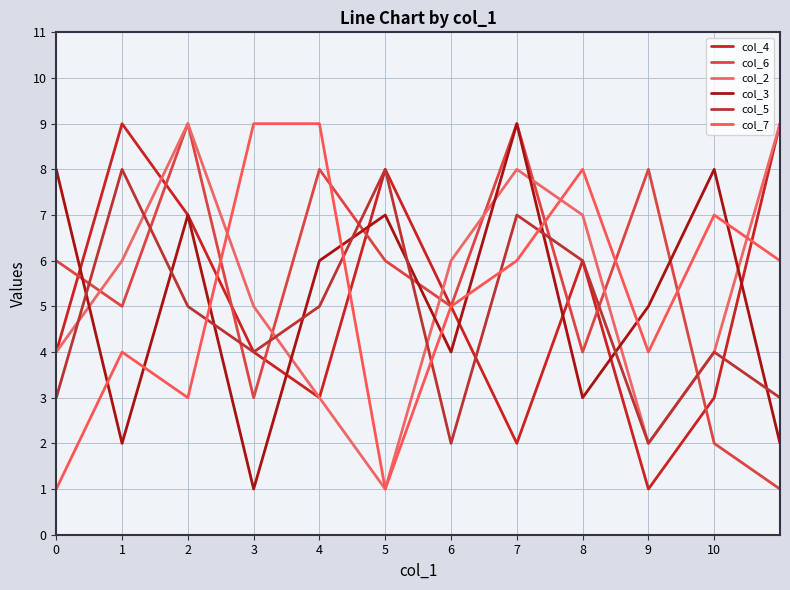

True or false: col_3 and col_4 cross at least once.

True